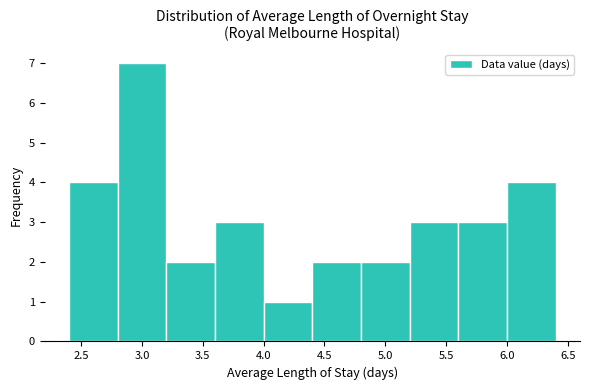

Reading left to right, list every bar in this chart as the range it spans on the x-axis followed by its height. The values are not printed on the chart, so give them approximately, as read against the axis.

2.4 to 2.8: 4
2.8 to 3.2: 7
3.2 to 3.6: 2
3.6 to 4.0: 3
4.0 to 4.4: 1
4.4 to 4.8: 2
4.8 to 5.2: 2
5.2 to 5.6: 3
5.6 to 6.0: 3
6.0 to 6.4: 4